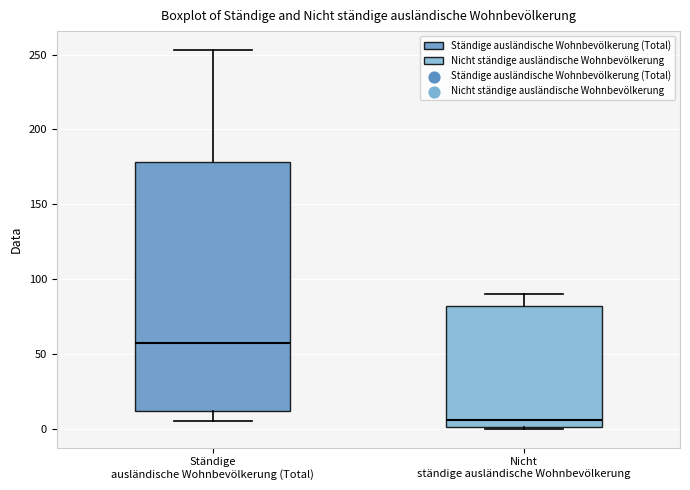

Reading left to right, read every box against the y-axis: the position of its median line, the range the box covers, and the ends of its whiskers. The values are not printed on the chart, so give them approximately, as read against the axis.

Ständige ausländische Wohnbevölkerung (Total): median 60, box 10 to 180, whiskers 5 to 255
Nicht ständige ausländische Wohnbevölkerung: median 5, box 0 to 80, whiskers 0 to 90